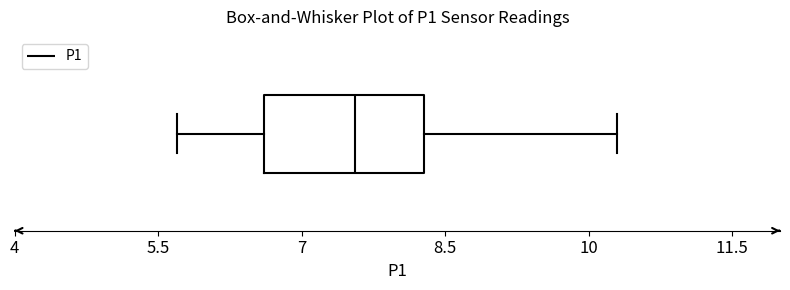

Transcribe this box plot: give where the median line is, the range the box spans, and where the two whiskers end, as read against the x-axis. The values are not printed on the chart, so give them approximately, as read against the axis.

median 7.6, box 6.6 to 8.2, whiskers 5.8 to 10.4